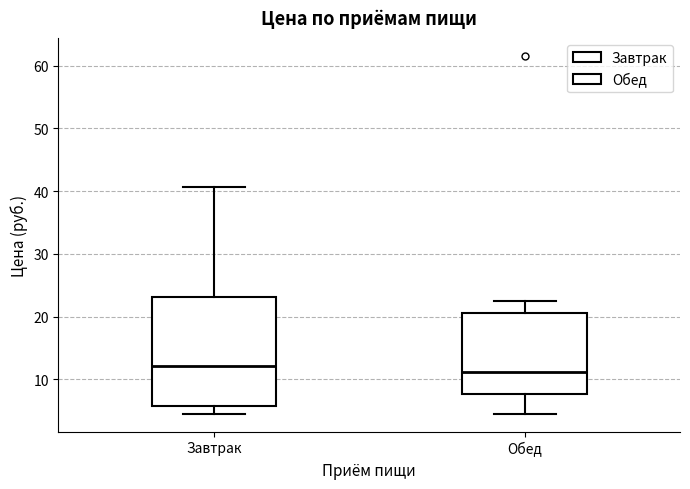

Comparing the boxes themselves (not the whiskers), which one is the tallest?

Завтрак